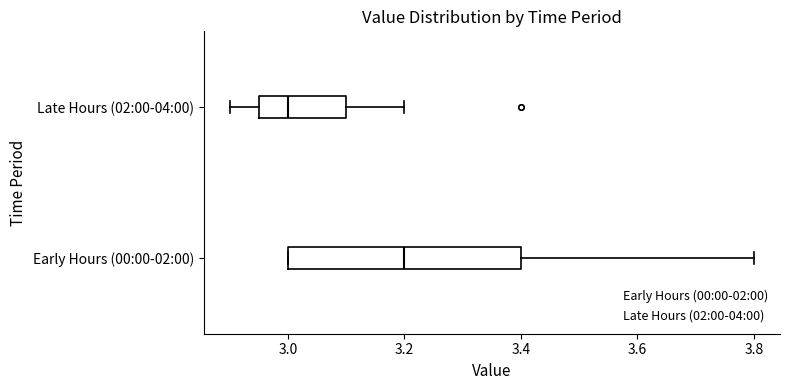

Reading bottom to top, read every box against the x-axis: the position of its median line, the range the box covers, and the ends of its whiskers. The values are not printed on the chart, so give them approximately, as read against the axis.

Early Hours (00:00-02:00): median 3.20, box 3.00 to 3.40, whiskers 3.00 to 3.80
Late Hours (02:00-04:00): median 3.00, box 2.96 to 3.10, whiskers 2.90 to 3.20